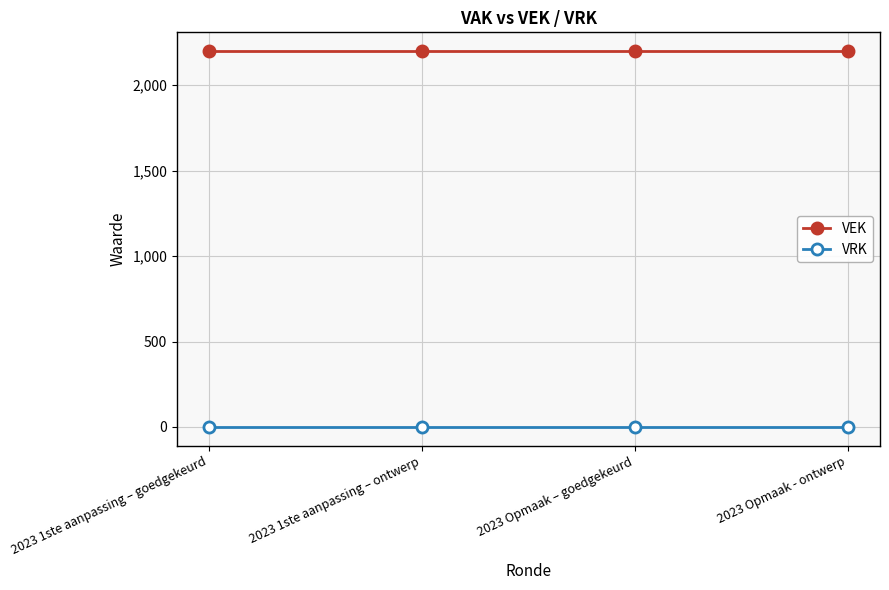

The value of VEK at 2023 1ste aanpassing – goedgekeurd is 2200. True or false?

True